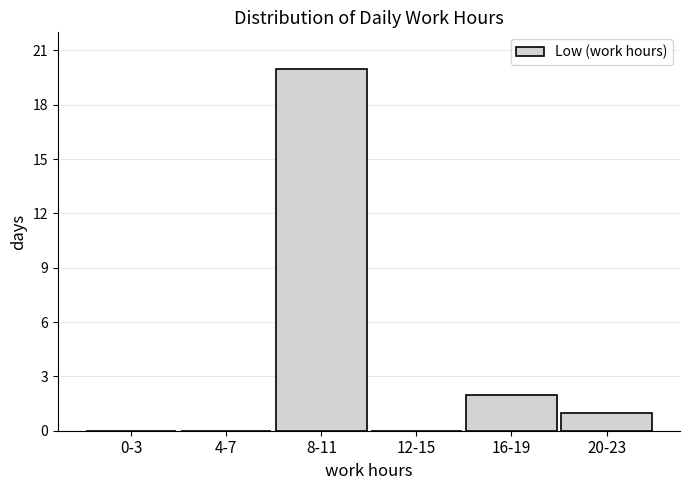

Reading right to left, transcribe all the data shown in this chart.

20-23=1	16-19=2	12-15=0	8-11=20	4-7=0	0-3=0